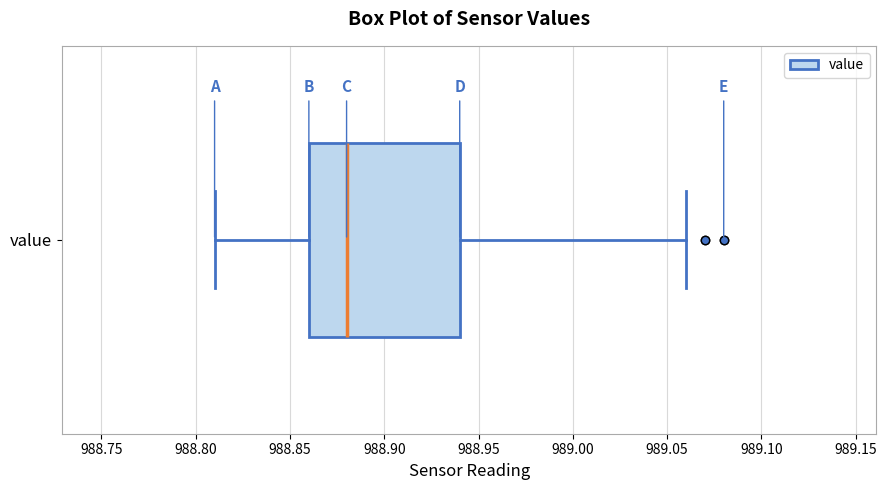

Transcribe this box plot: give where the median line is, the range the box spans, and where the two whiskers end, as read against the x-axis. The values are not printed on the chart, so give them approximately, as read against the axis.

median 988.88, box 988.86 to 988.94, whiskers 988.81 to 989.06